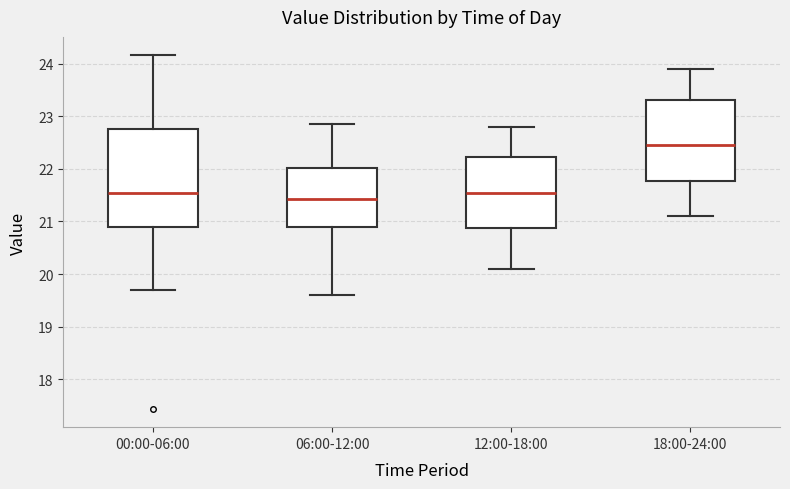

Which box has the highest median line?

18:00-24:00